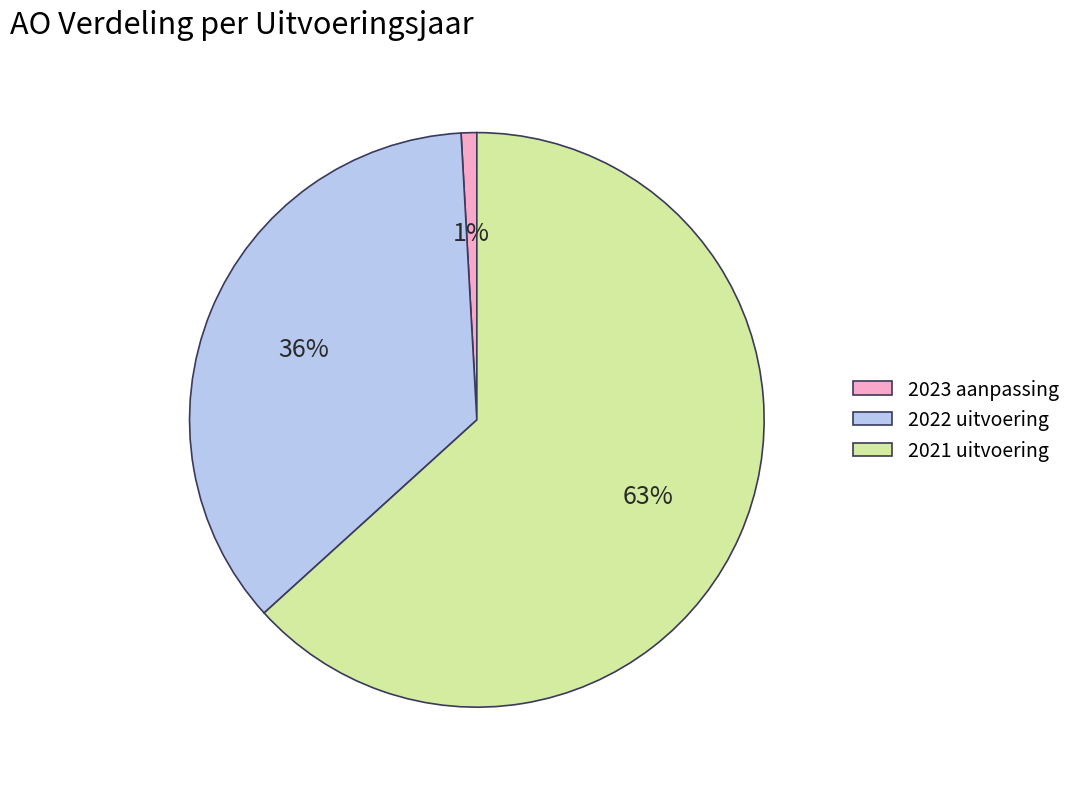

To the nearest percent, what portion does 2023 aanpassing represent?

1%